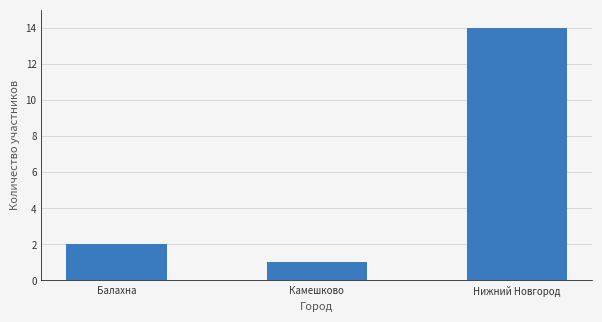

What is the label of the 2nd bar from the left?

Камешково